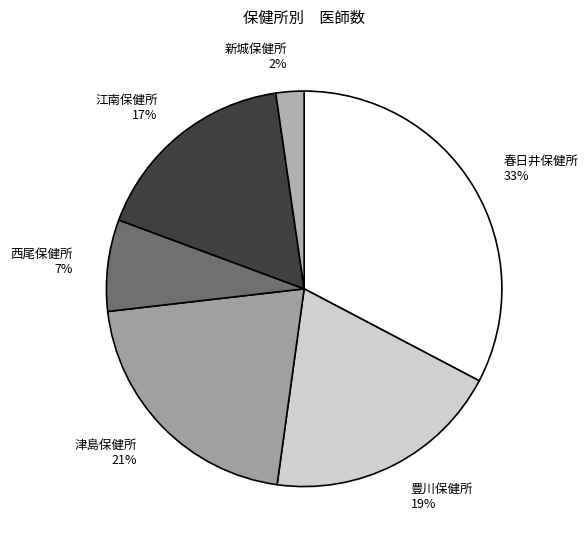

True or false: 津島保健所 accounts for 21% of the total.

True